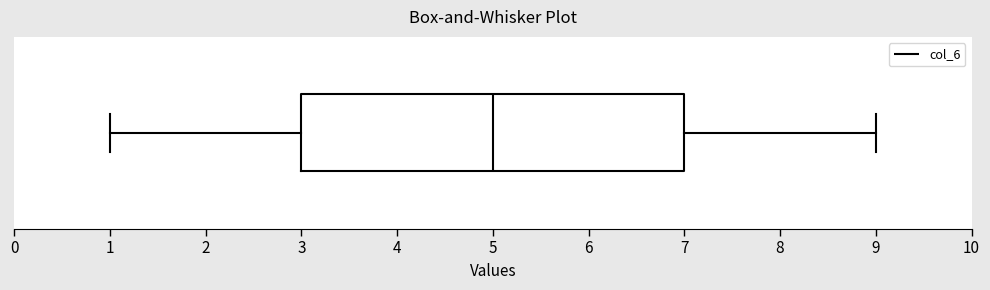

Where is the left edge of the box on the x-axis? The values are not printed on the chart, so give them approximately, as read against the axis.

3